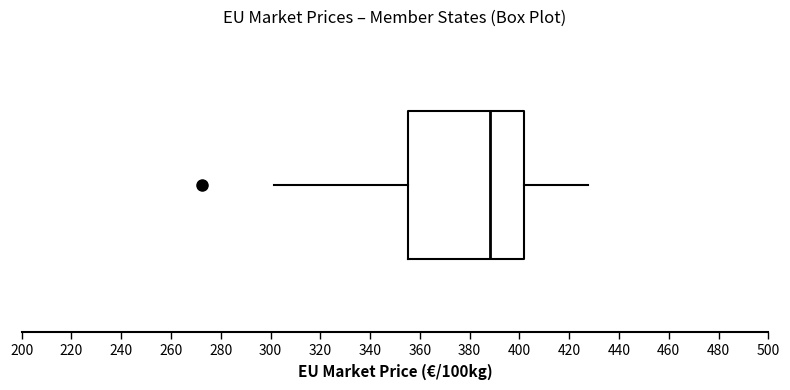

Transcribe this box plot: give where the median line is, the range the box spans, and where the two whiskers end, as read against the x-axis. The values are not printed on the chart, so give them approximately, as read against the axis.

median 388, box 356 to 402, whiskers 302 to 428